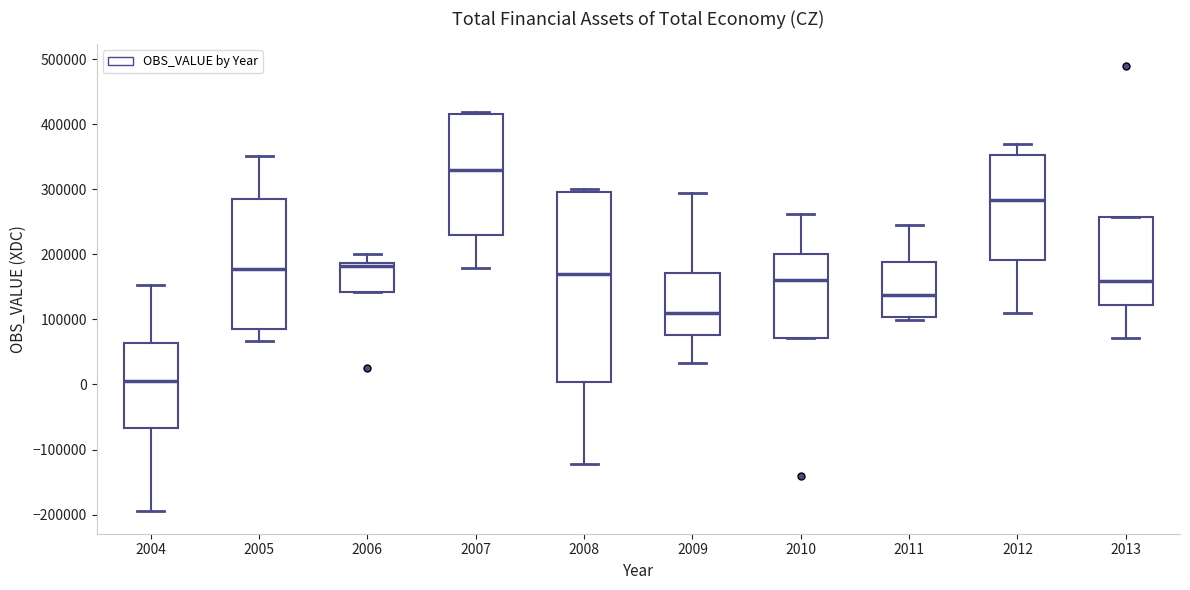

Which box has the lowest median line?

2004